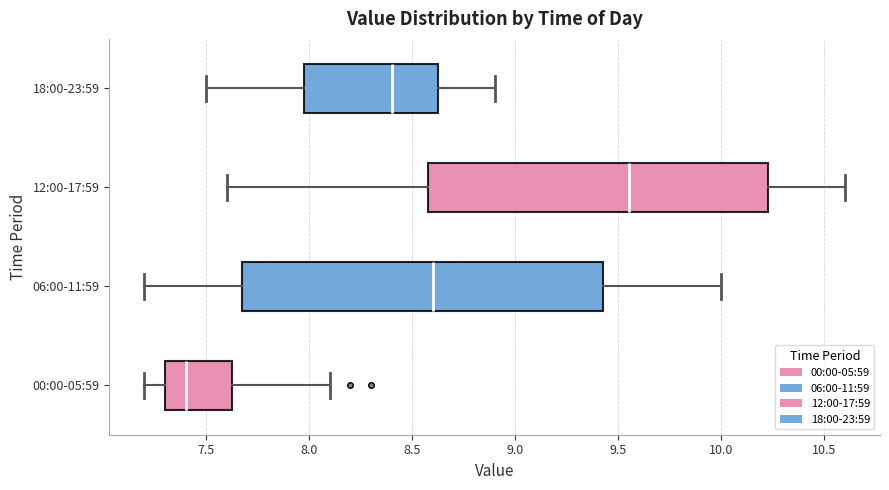

Where is the right edge of the box for 06:00-11:59 on the x-axis? The values are not printed on the chart, so give them approximately, as read against the axis.

9.45